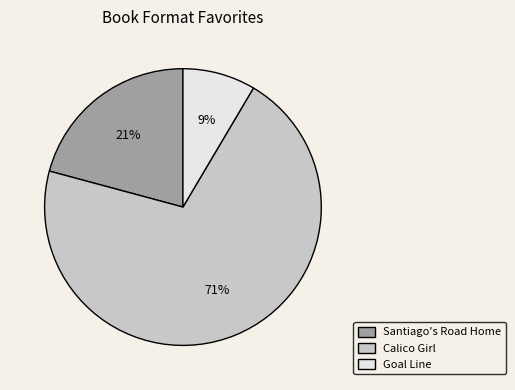

To the nearest percent, what percentage of the pie is Santiago's Road Home?

21%